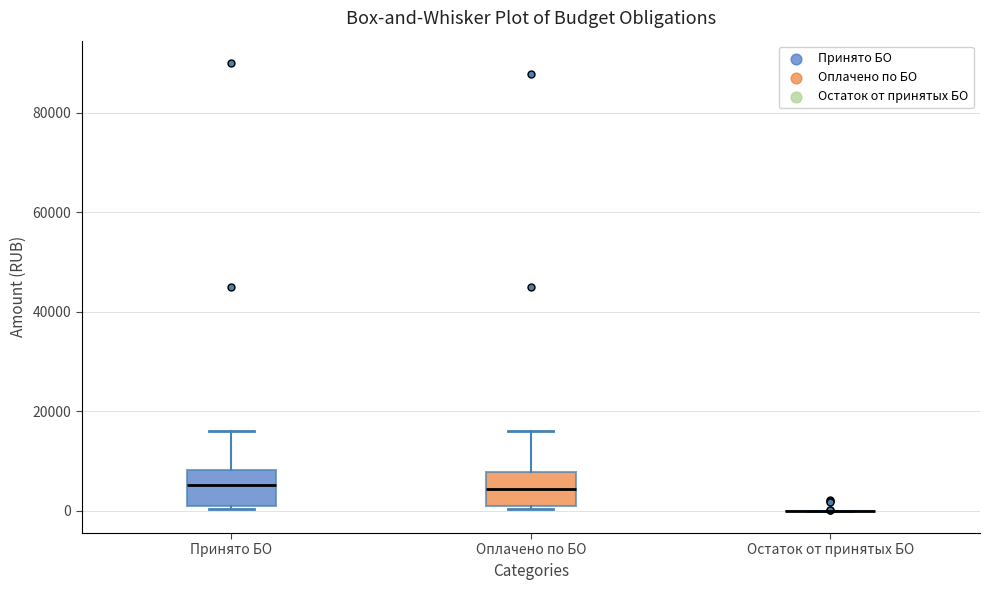

Reading left to right, transcribe this box plot: for each box, give where its median line is, the range the box spans, and where its two whiskers end, as read against the y-axis. The values are not printed on the chart, so give them approximately, as read against the axis.

Принято БО: median 6000, box 0 to 8000, whiskers 0 (just below the box's lower edge) to 16000
Оплачено по БО: median 4000, box 0 to 8000, whiskers 0 (just below the box's lower edge) to 16000
Остаток от принятых БО: box collapsed to a line at 0, whiskers 0 to 0